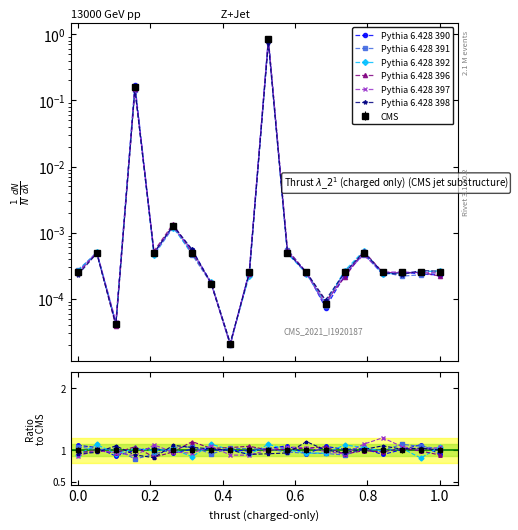

True or false: Pythia 6.428 397 and Pythia 6.428 398 cross at least once.

True